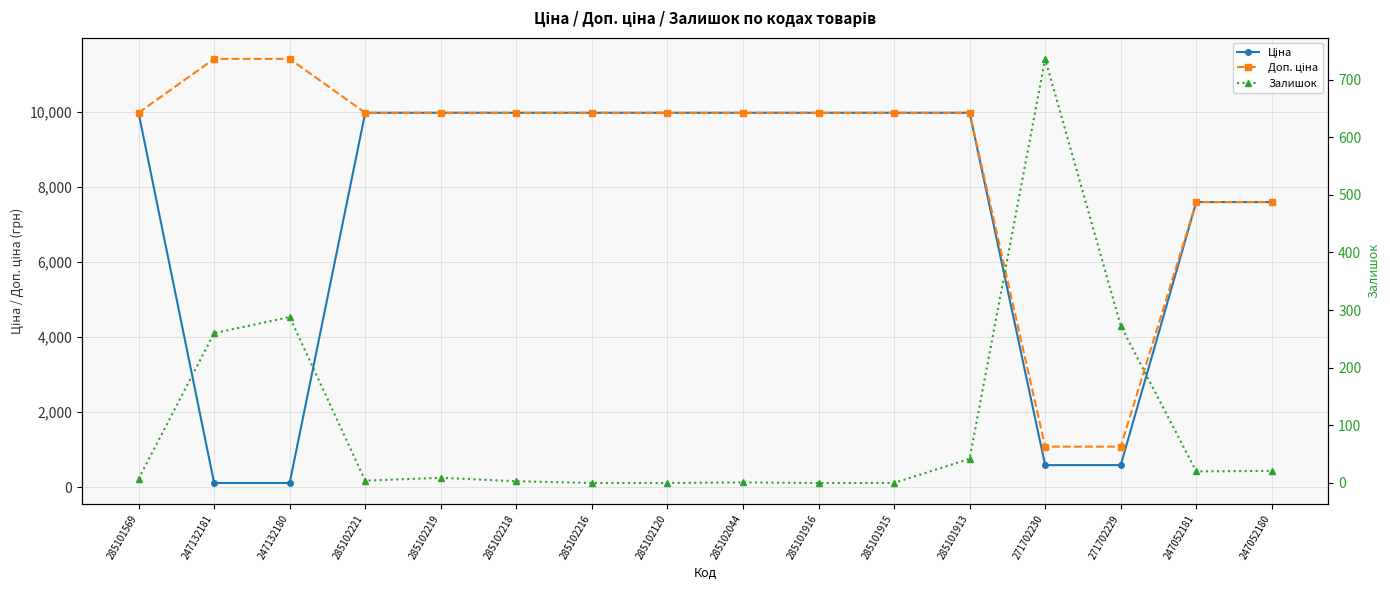

What is the sum of all Ціна values?

116351.0